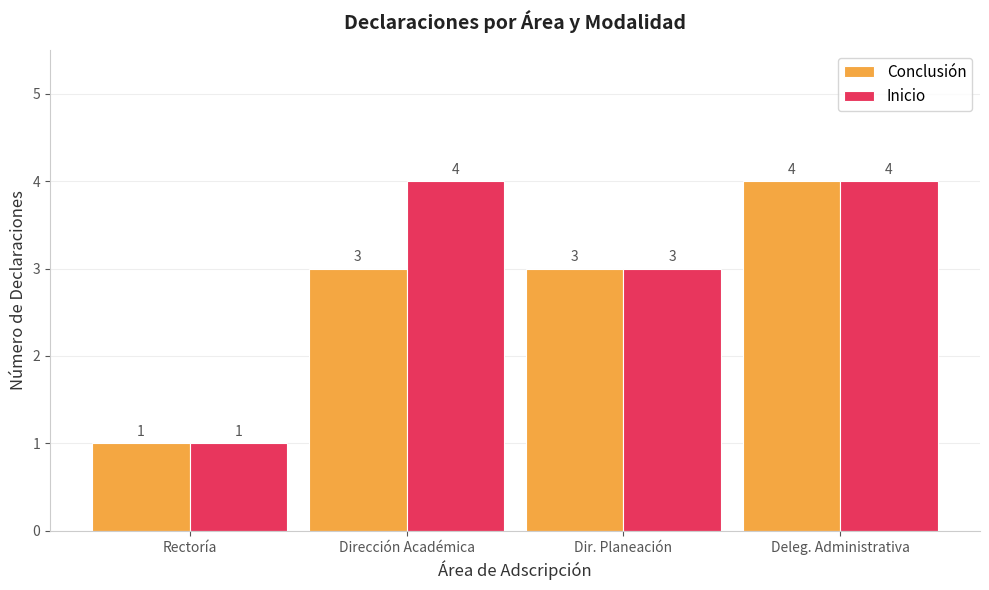

True or false: Inicio has a value of 4 at Dirección Académica.

True